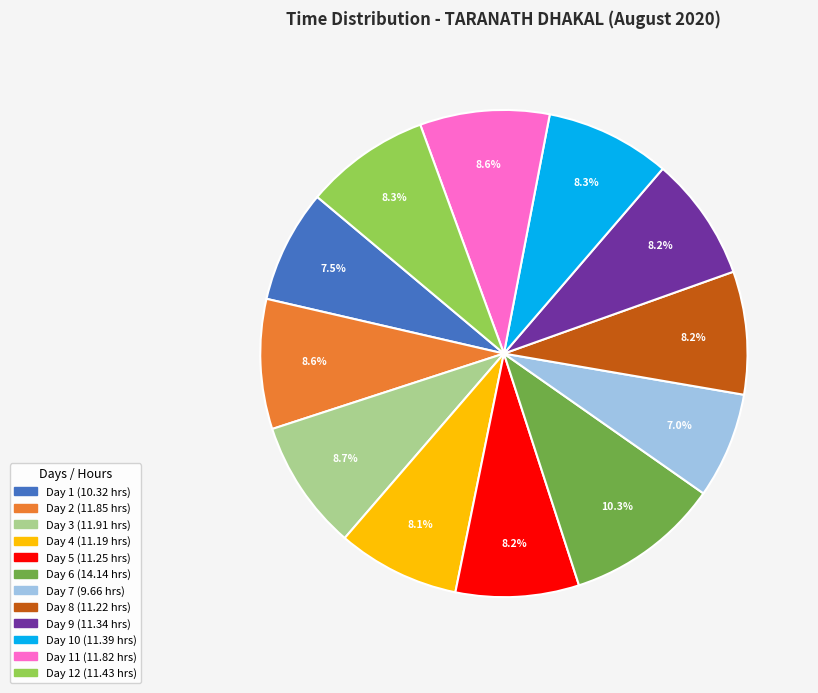

Is there any slice that represents more than half of the pie?

No